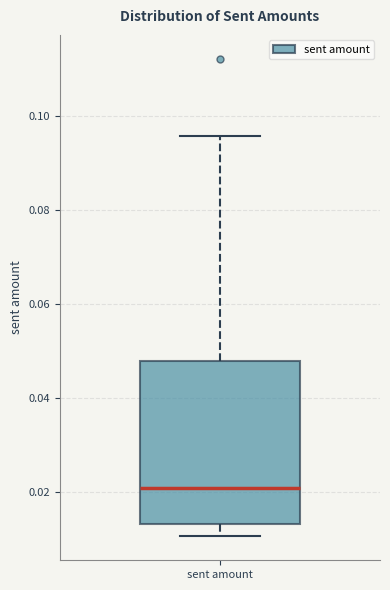

Where is the upper edge of the box for sent amount on the y-axis? The values are not printed on the chart, so give them approximately, as read against the axis.

0.048